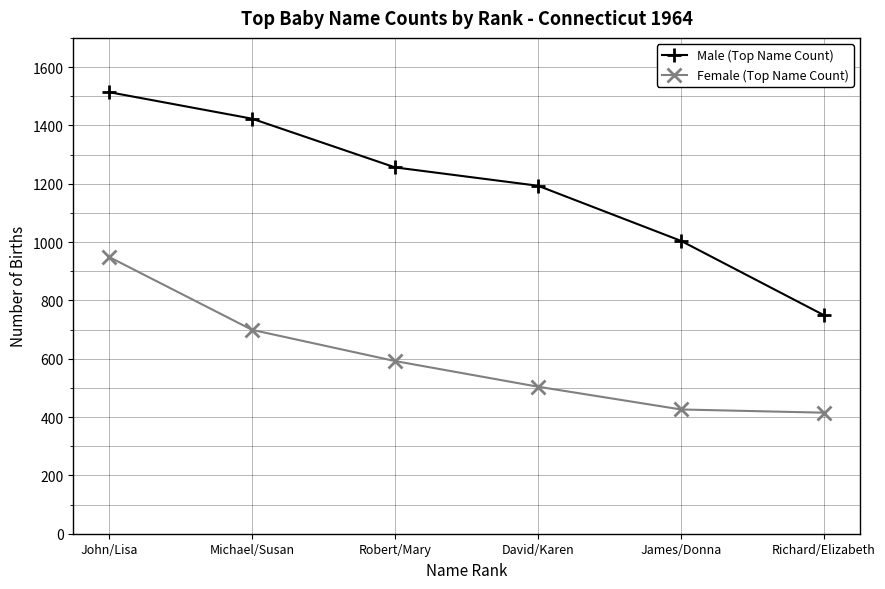

What is the minimum value for Male (Top Name Count)?

749